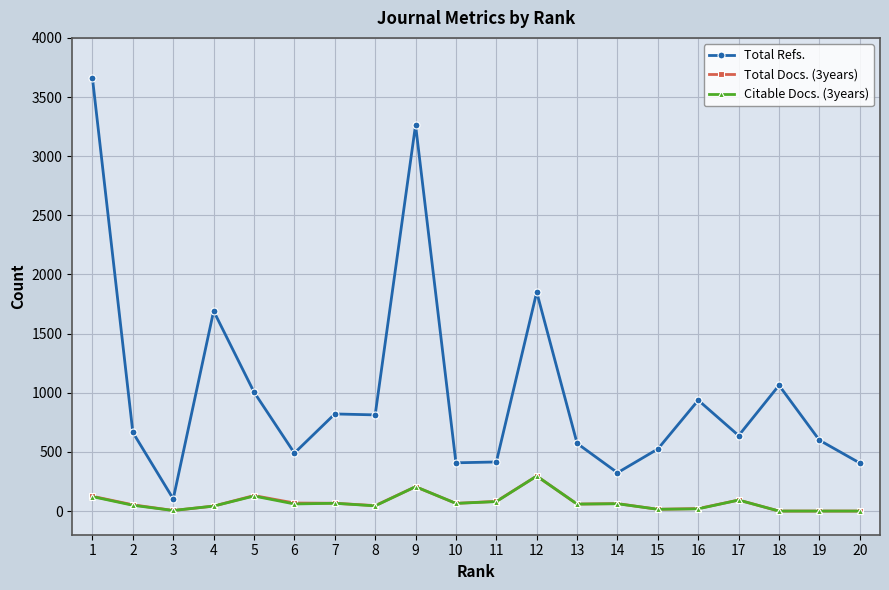

True or false: Total Refs. and Total Docs. (3years) cross at least once.

False